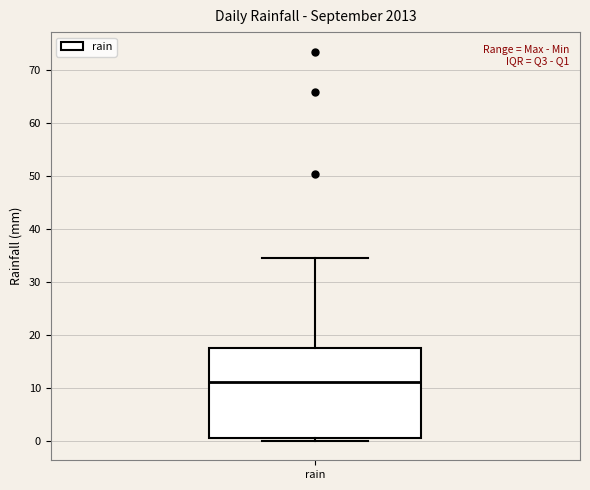

Where does the upper whisker of the box for rain end on the y-axis? The values are not printed on the chart, so give them approximately, as read against the axis.

34